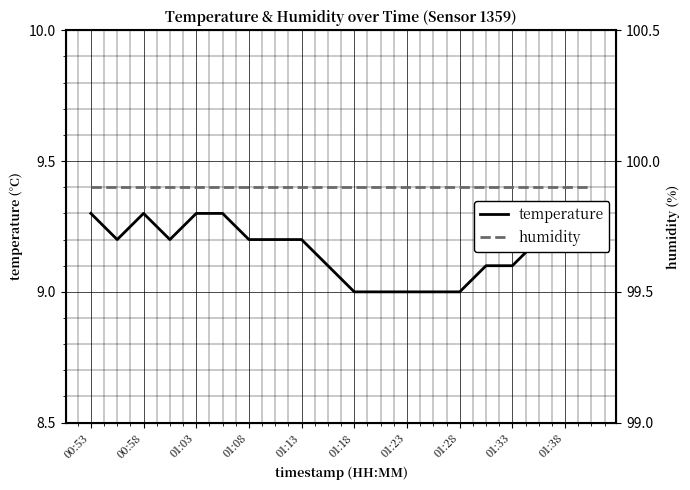

Does the chart display data point markers on the line(s)?

No